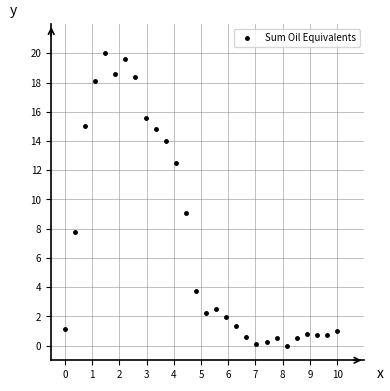

What Y value in the scatter plot is closest to 10?

9.1